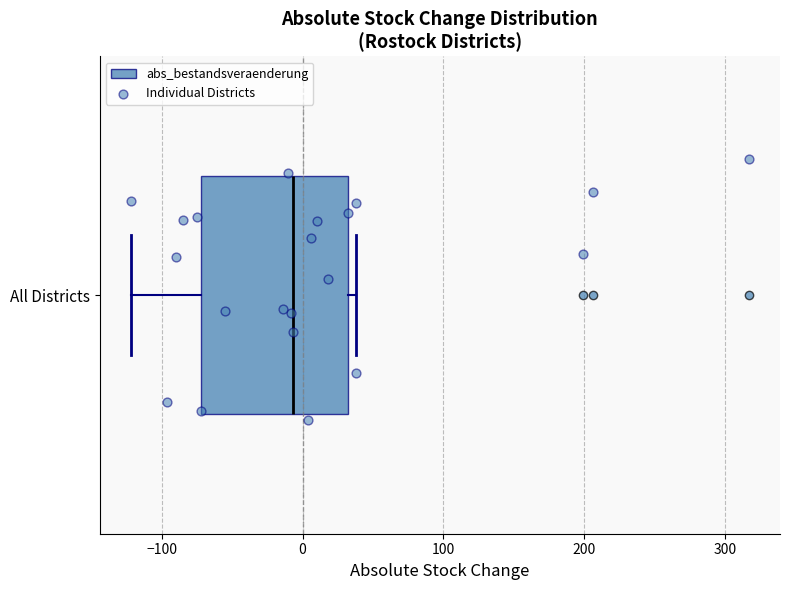

Read this box plot against the x-axis: the position of the median line, the range covered by the box, and the ends of both whiskers. The values are not printed on the chart, so give them approximately, as read against the axis.

median -10, box -70 to 30, whiskers -120 to 40